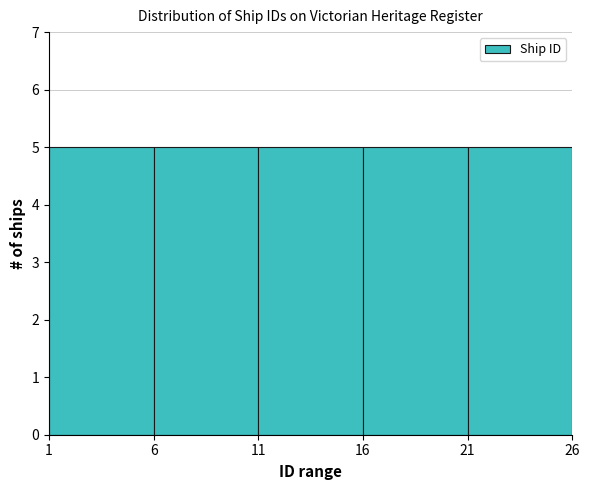

Reading left to right, list every bar in this chart as the range it spans on the x-axis followed by its height. The values are not printed on the chart, so give them approximately, as read against the axis.

1 to 6: 5
6 to 11: 5
11 to 16: 5
16 to 21: 5
21 to 26: 5